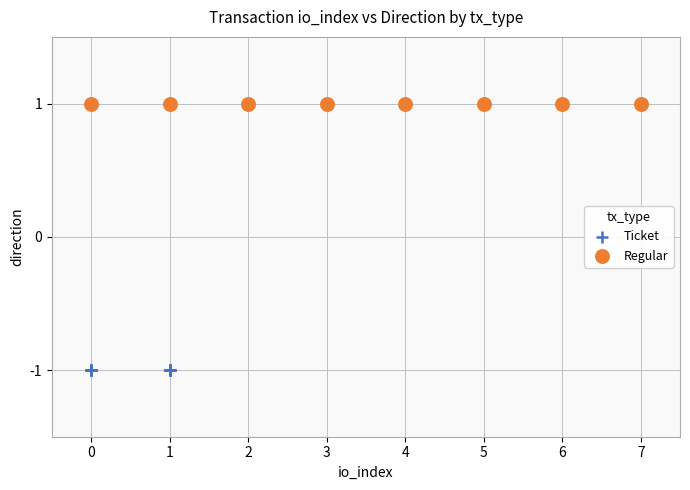

What are all the series names shown in the legend?

Ticket, Regular